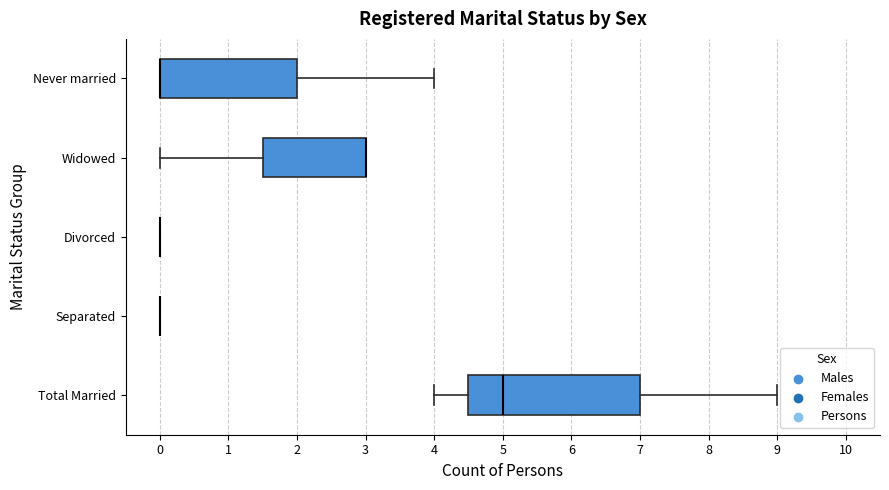

Reading bottom to top, transcribe this box plot: for each box, give where its median line is, the range the box spans, and where its two whiskers end, as read against the x-axis. The values are not printed on the chart, so give them approximately, as read against the axis.

Total Married: median 5.0, box 4.5 to 7.0, whiskers 4.0 to 9.0
Separated: box collapsed to a line at 0.0, whiskers 0.0 to 0.0
Divorced: box collapsed to a line at 0.0, whiskers 0.0 to 0.0
Widowed: median 3.0 (drawn on the box's right edge), box 1.5 to 3.0, whiskers 0.0 to 3.0
Never married: median 0.0 (drawn on the box's left edge), box 0.0 to 2.0, whiskers 0.0 to 4.0